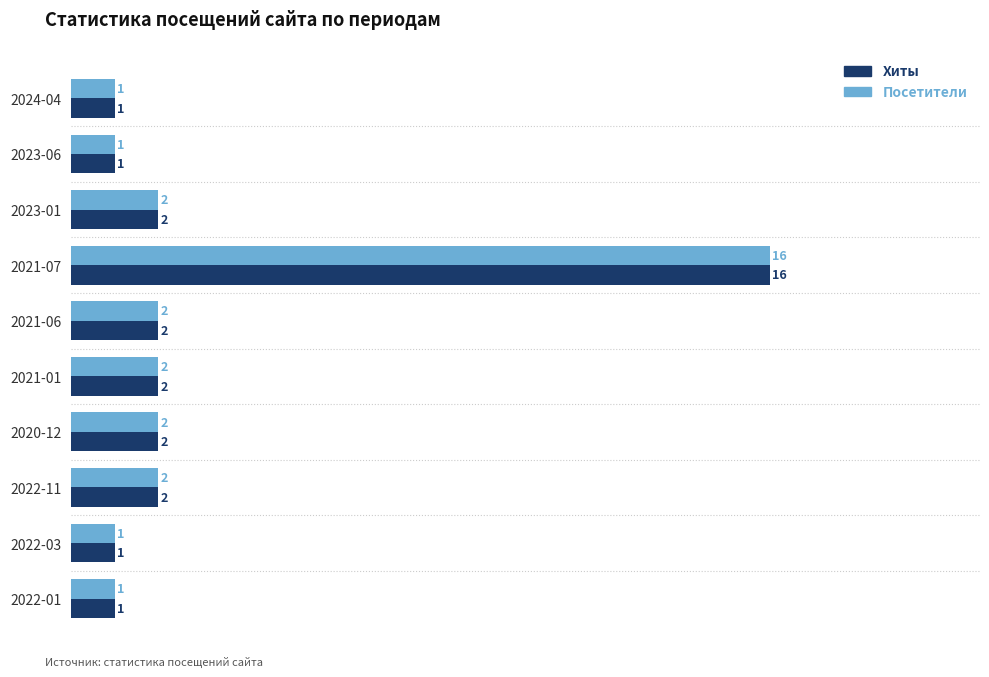

True or false: Посетители has a value of 0 at 2024-04.

False